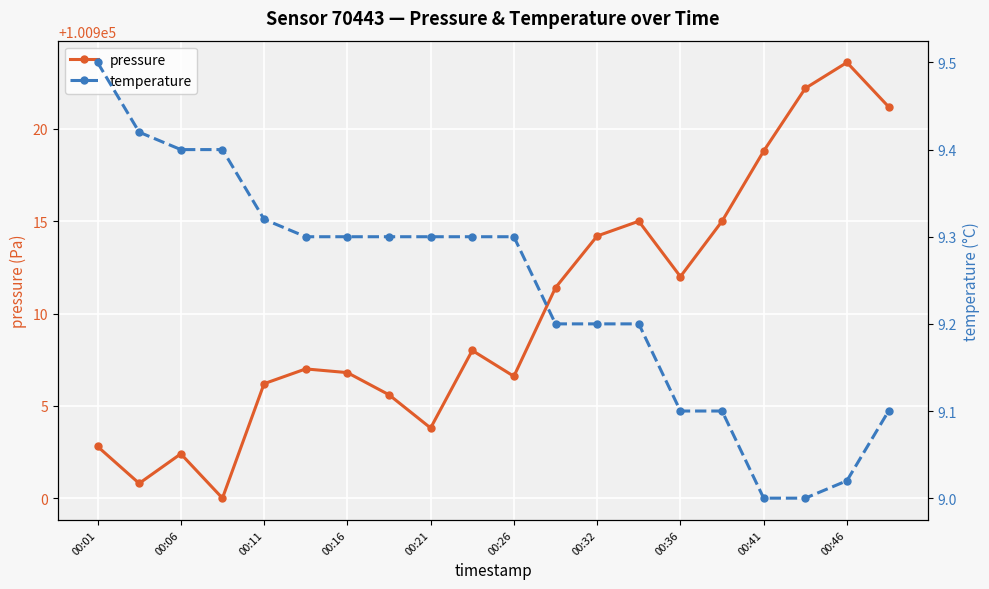

What is the maximum value for pressure?

100923.6